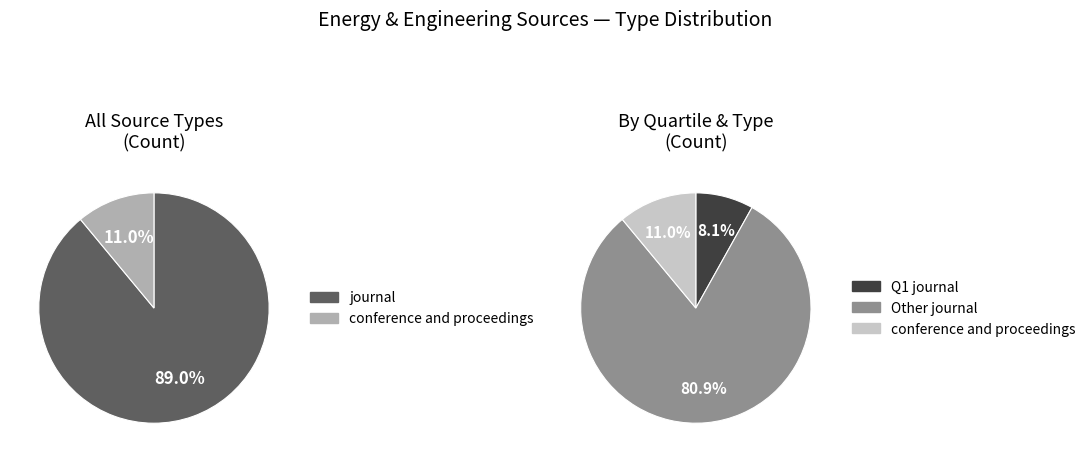

What is the change in value from journal to conference and proceedings?

-375